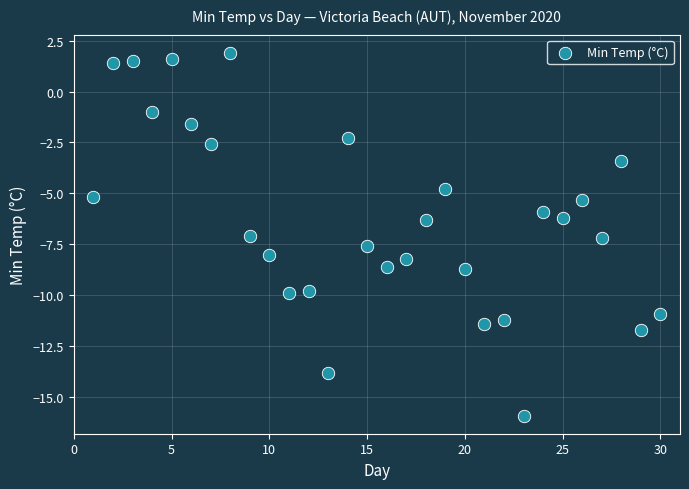

What is the range of Y values (max minus min)?

17.8